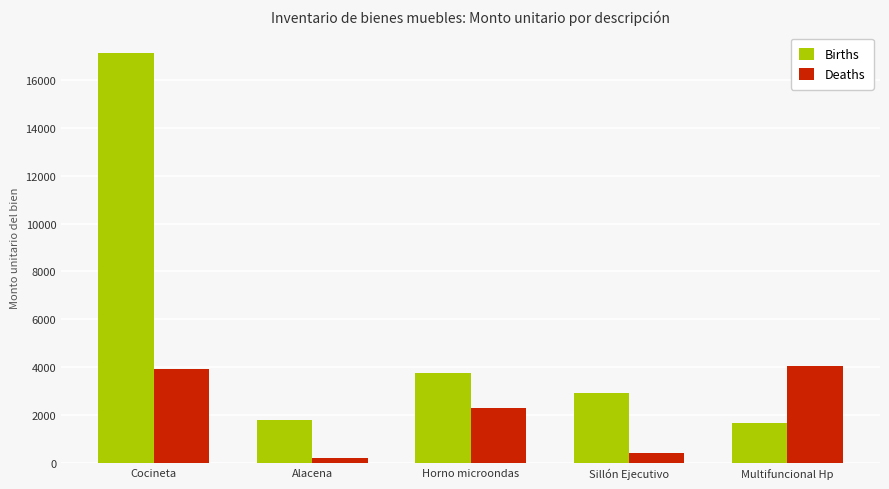

What is the label of the 2nd bar from the left?

Alacena